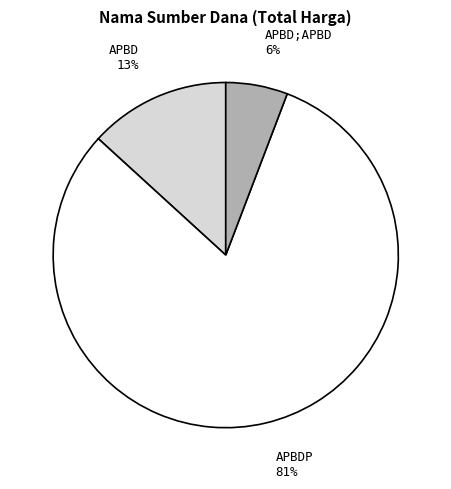

Is the sum of APBDP and APBD greater than half?

Yes